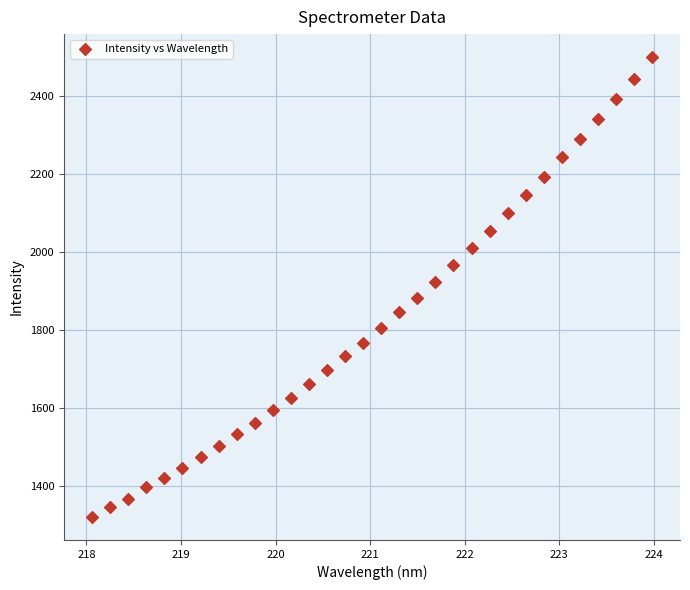

What is the range of X values (max minus min)?

5.9